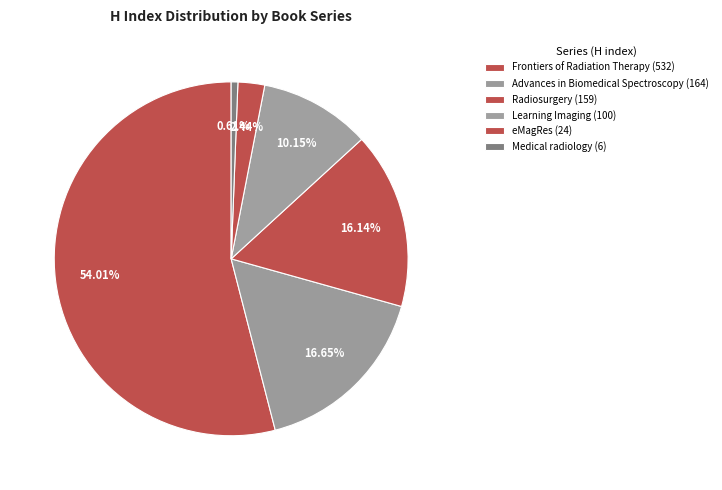

To the nearest percent, what is the difference between the eMagRes and Medical radiology slice percentages?

2%